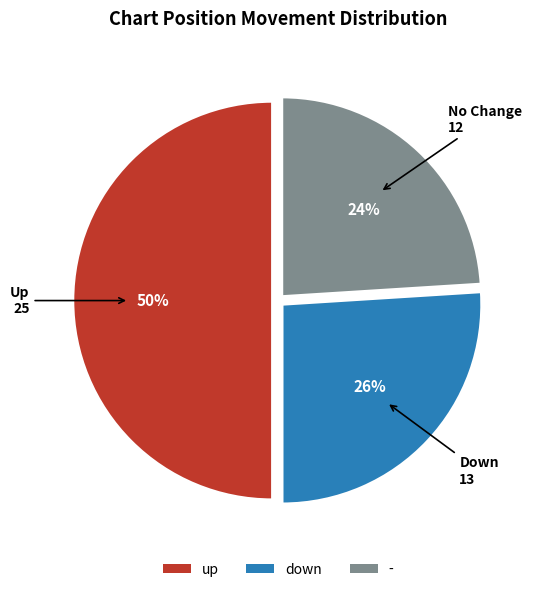

To the nearest percent, what is the average slice percentage?

33%